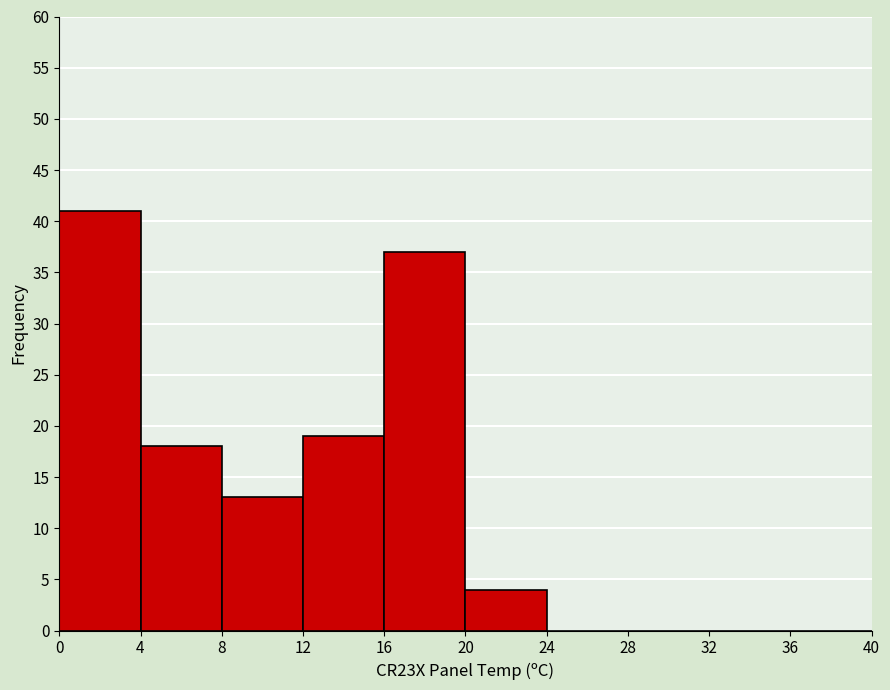

Reading left to right, list every bar in this chart as the range it spans on the x-axis followed by its height. The values are not printed on the chart, so give them approximately, as read against the axis.

0 to 4: 41
4 to 8: 18
8 to 12: 13
12 to 16: 19
16 to 20: 37
20 to 24: 4
24 to 28: 0
28 to 32: 0
32 to 36: 0
36 to 40: 0